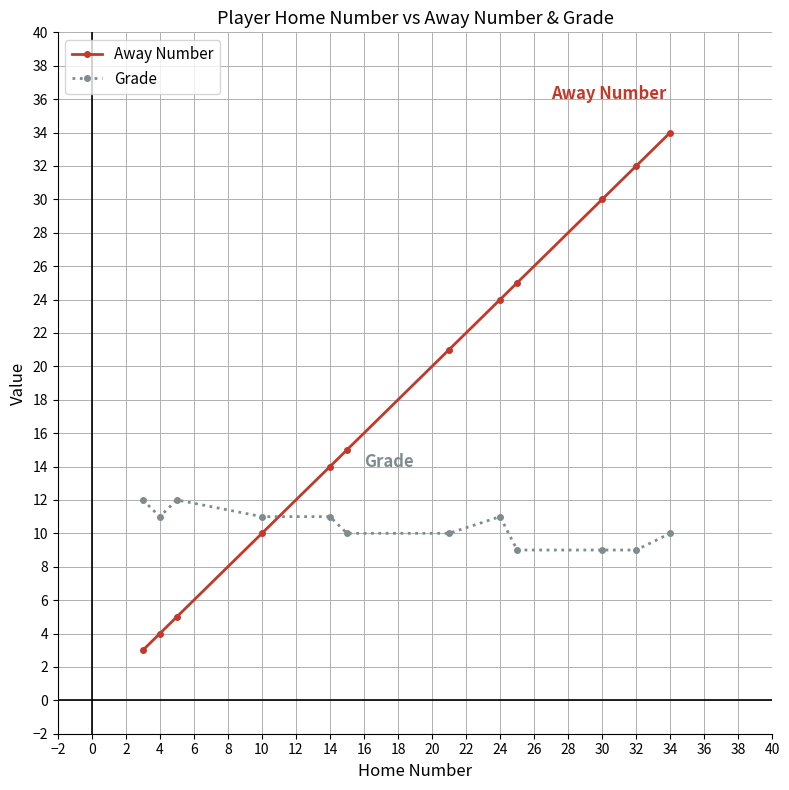

What is the maximum value shown in the chart?

34